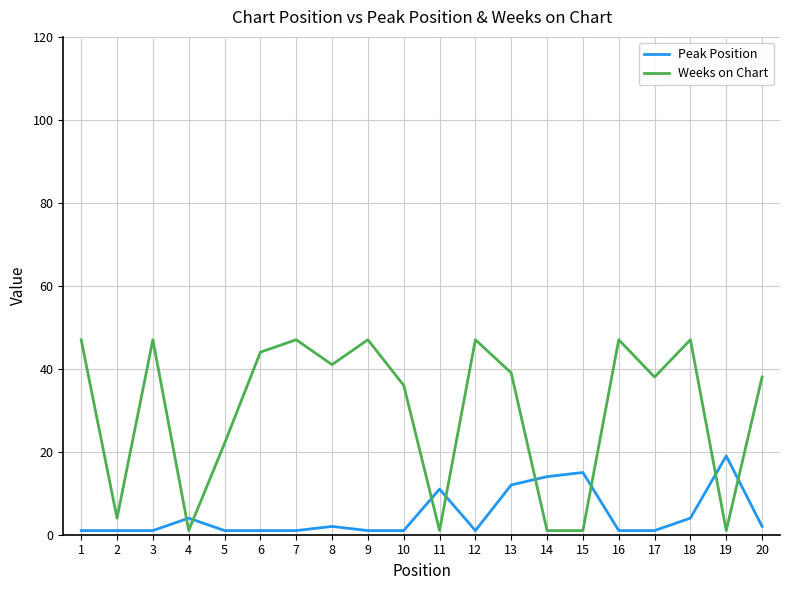

What is the spread (max minus min) of values at 10?

35